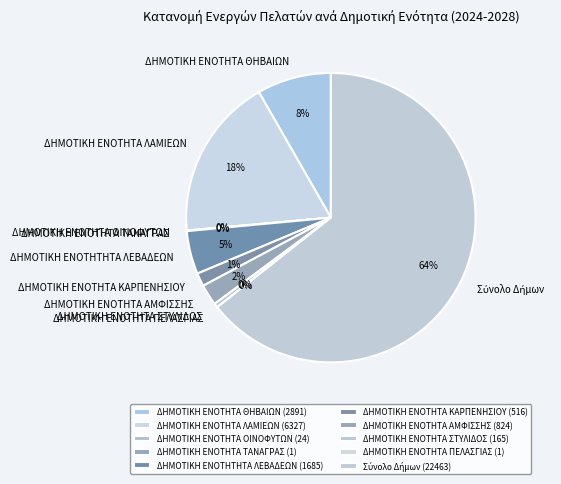

True or false: ΔΗΜΟΤΙΚΗ ΕΝΟΤΗΤΑ ΚΑΡΠΕΝΗΣΙΟΥ accounts for 1% of the total.

True